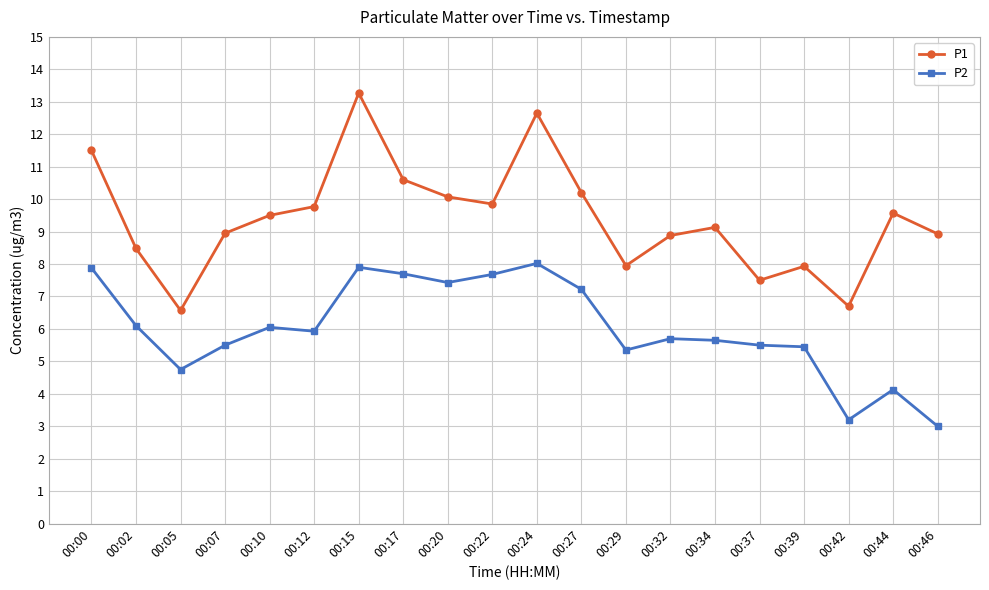

Which series has the largest total across all categories?

P1